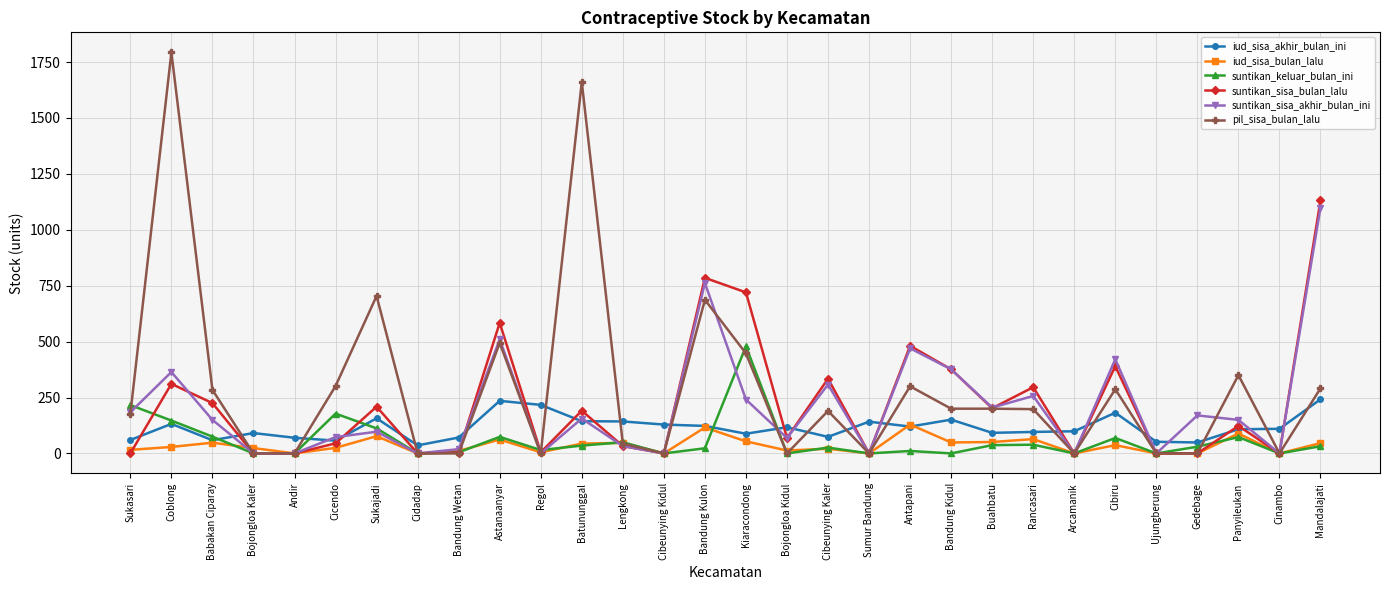

True or false: suntikan_keluar_bulan_ini and suntikan_sisa_akhir_bulan_ini intersect in this chart.

True